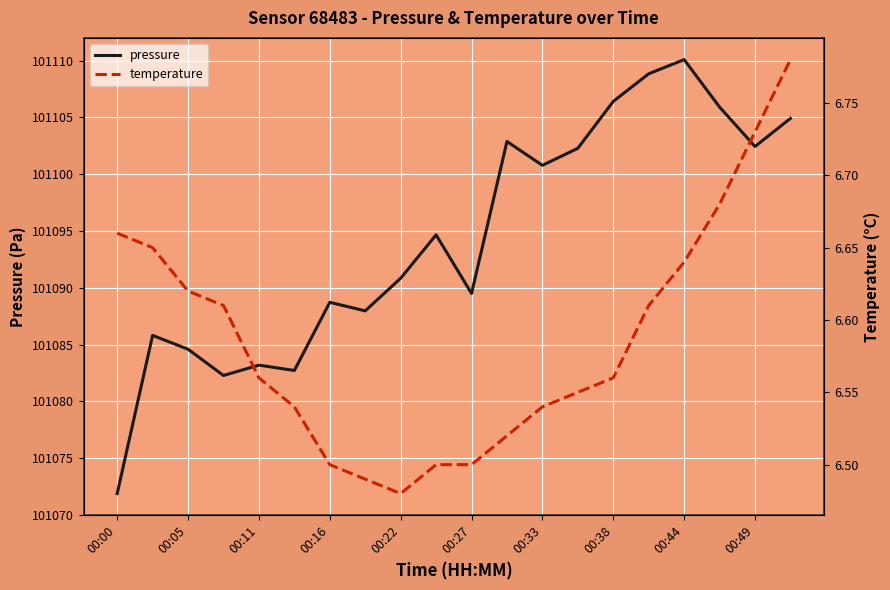

Is it true that pressure equals 101083.2 at 00:11?

True